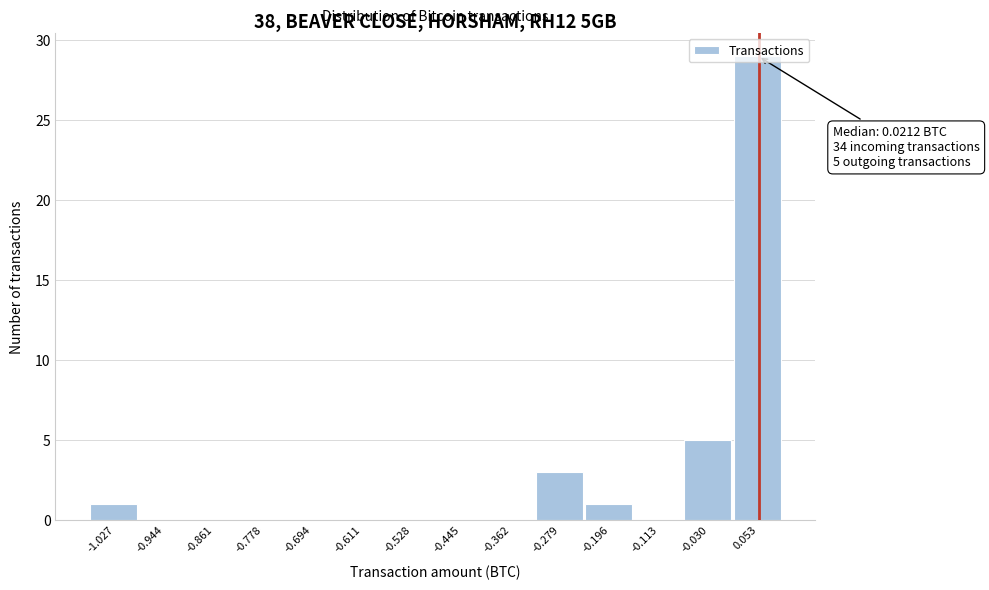

Which range on the x-axis has the tallest bar?

0.01 to 0.09